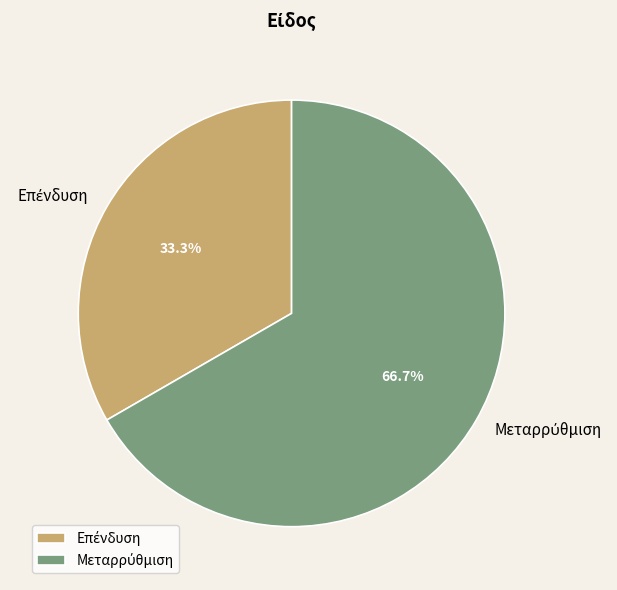

Is there any slice that represents more than half of the pie?

Yes